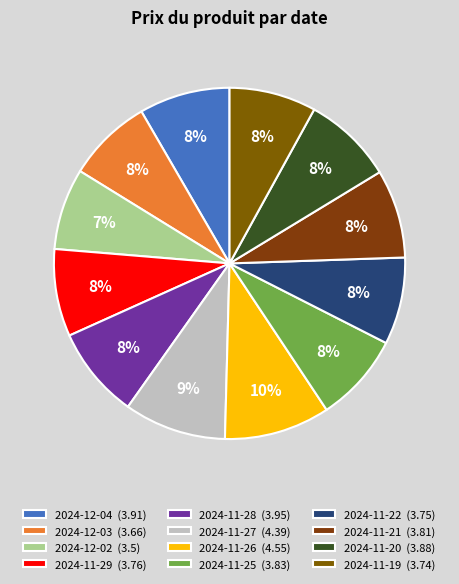

How many segments does this pie chart have?

12